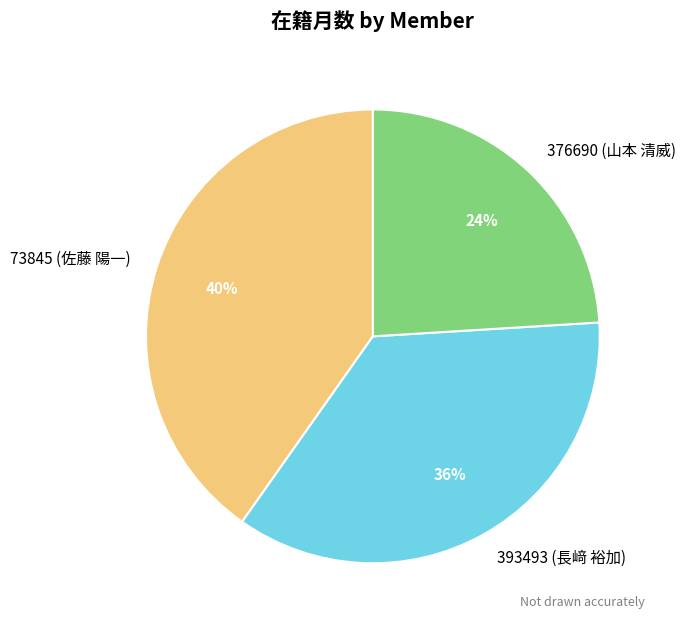

To the nearest percent, what is the average slice percentage?

33%